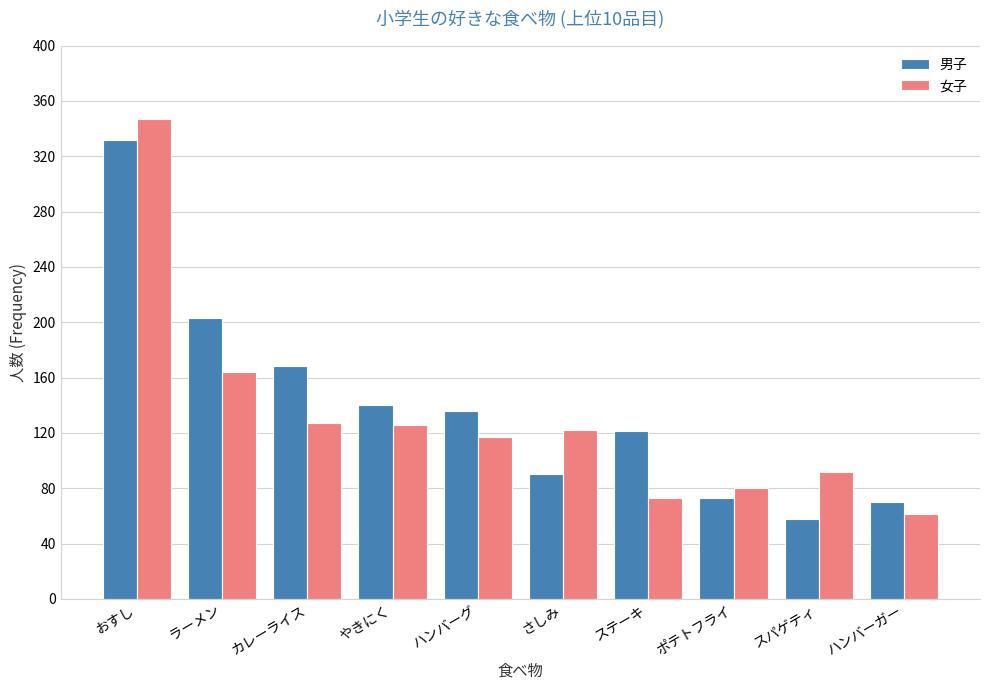

Is it true that 男子 equals 332 at おすし?

True